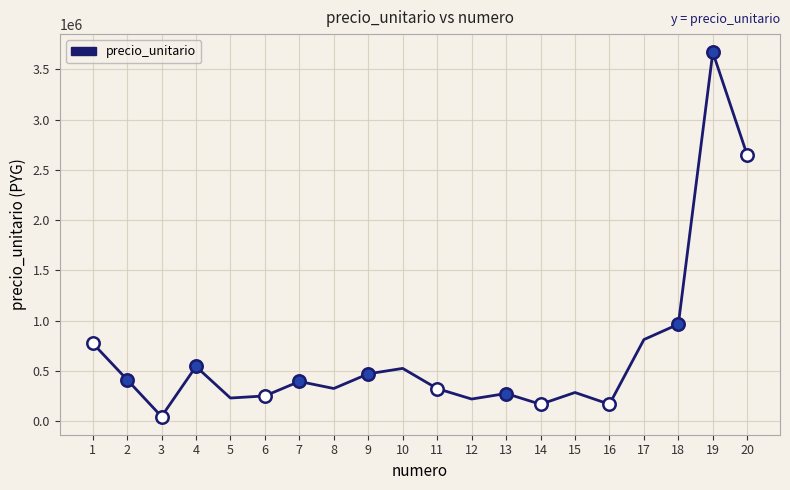

What is the change in value from 1 to 9?

-306000